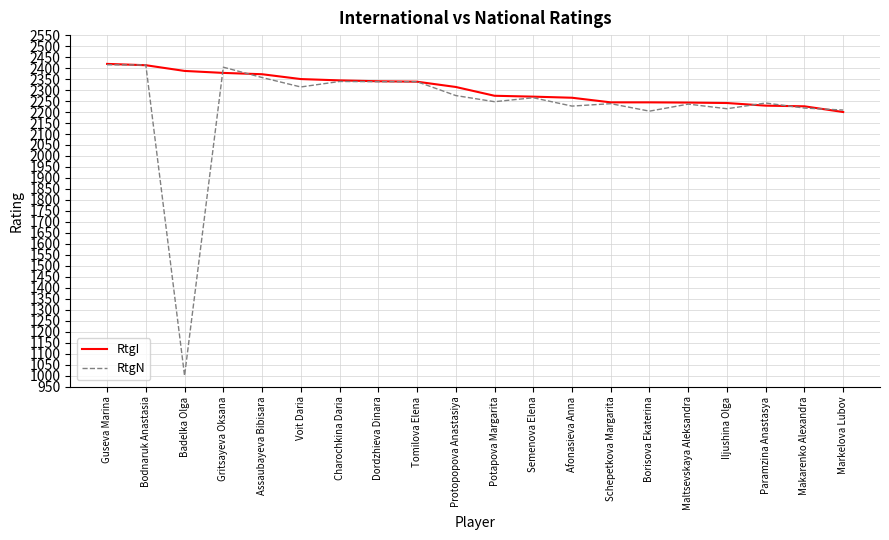

What is the maximum value for RtgN?

2415